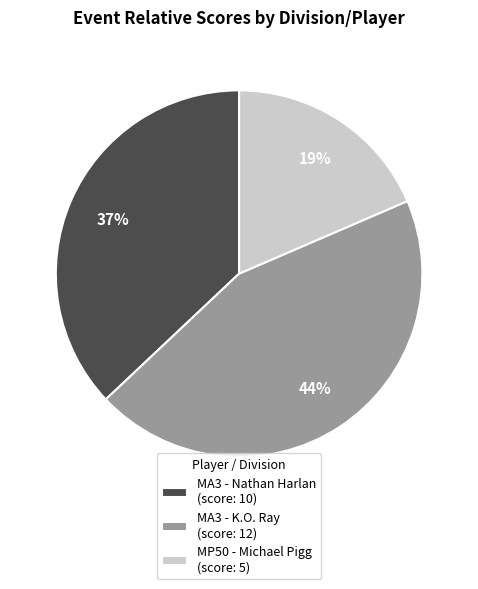

Is MP50 - Michael Pigg the majority of the pie?

No